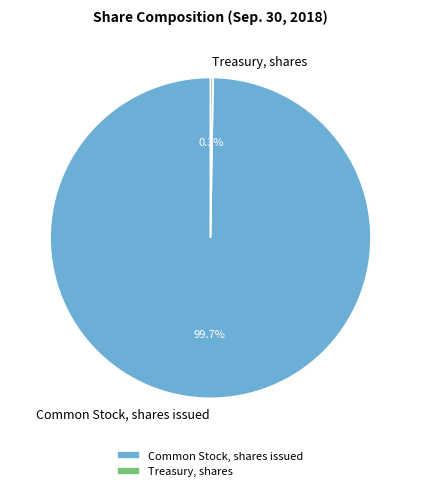

Which slice is the largest?

Common Stock, shares issued